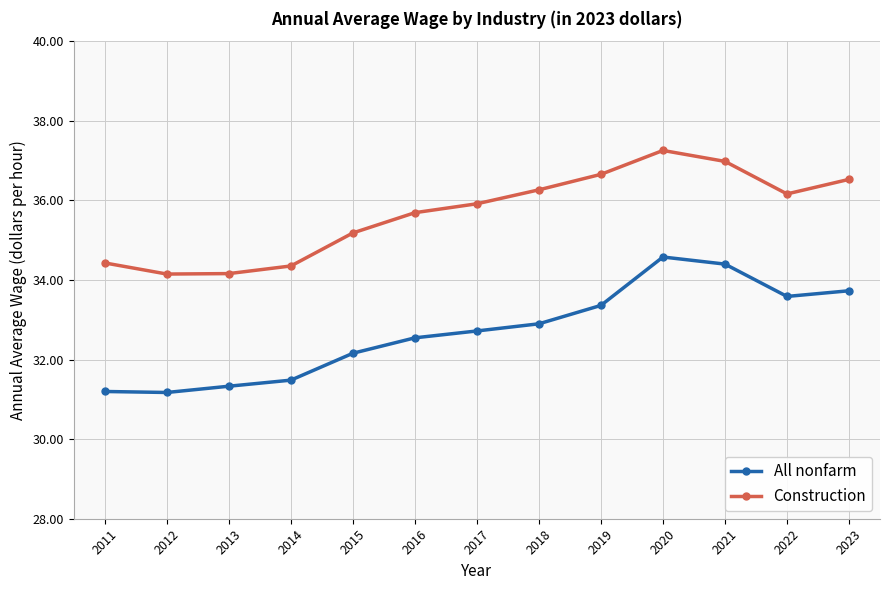

What is the difference between the highest and lowest values at 2021?

2.6